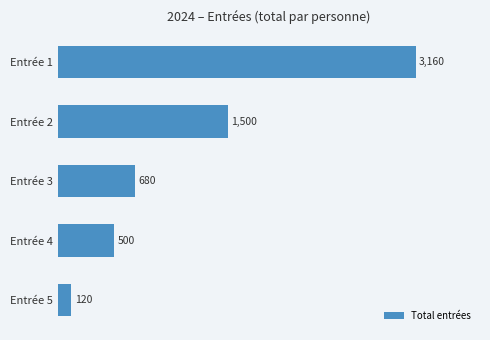

Does the chart contain stacked bars?

No